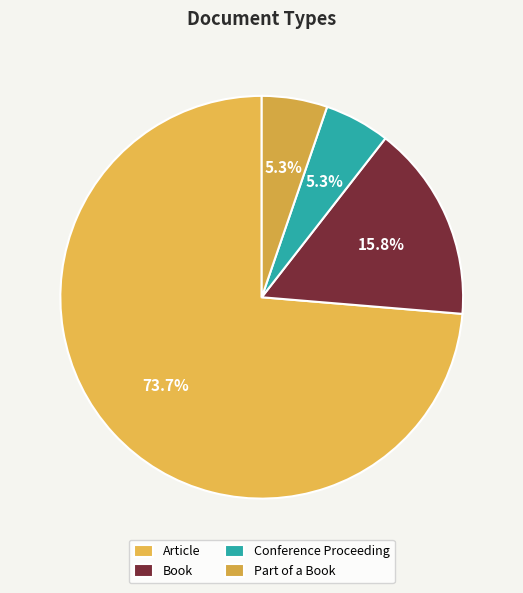

How many segments does this pie chart have?

4